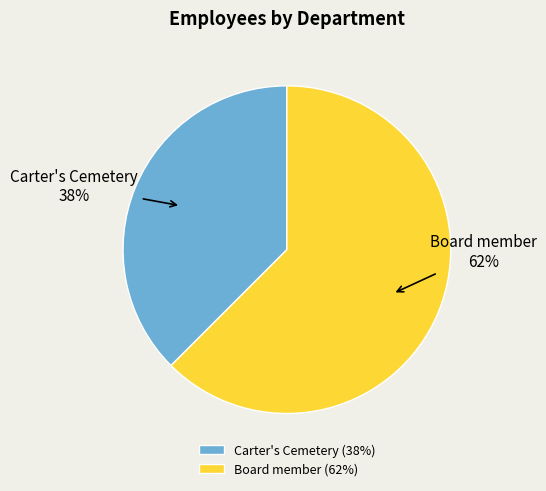

What is the ratio of the value at Carter's Cemetery to the value at Board member?

0.6